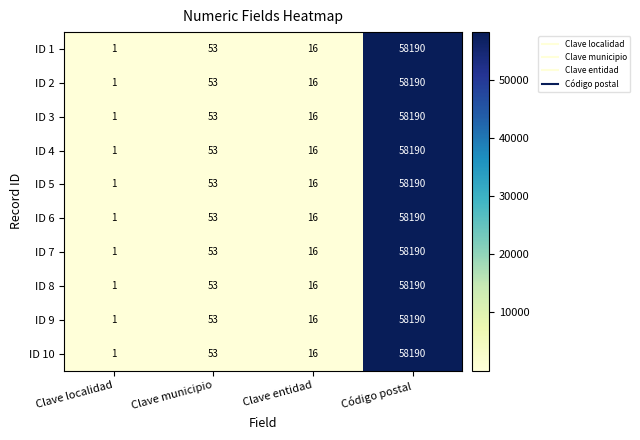

Where is ID 6 nearest to the value 29095?

Clave municipio